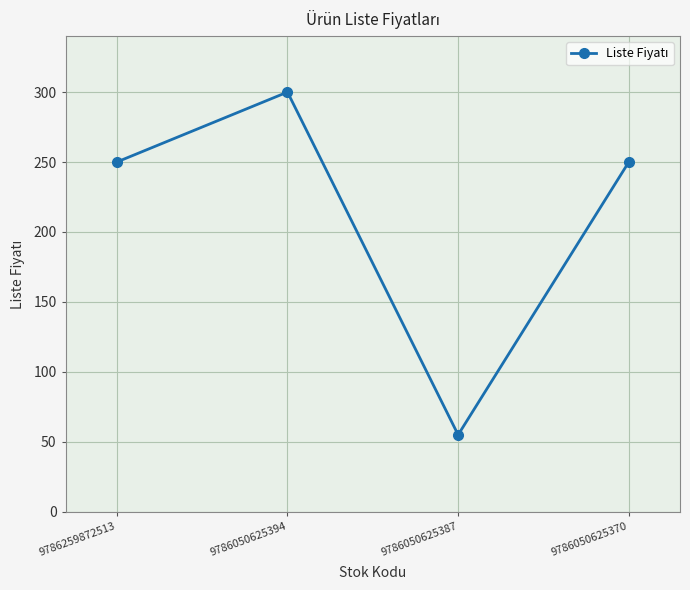

Reading left to right, list all the values displayed in this chart.

9786259872513=250	9786050625394=300	9786050625387=55	9786050625370=250